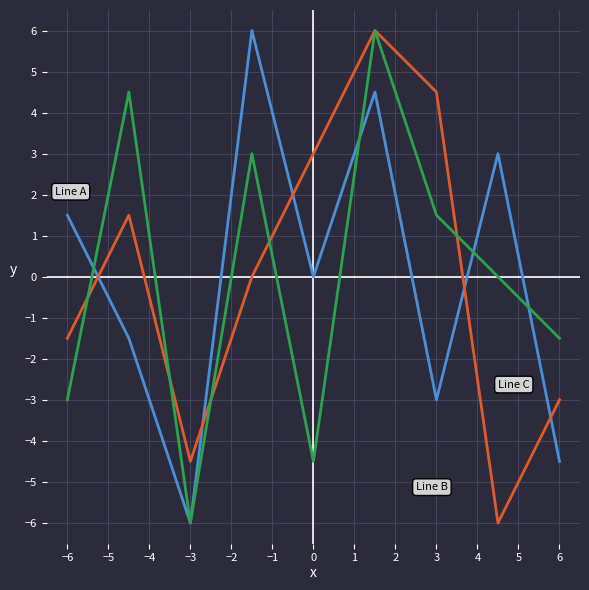

What is the minimum value shown in the chart?

-6.0